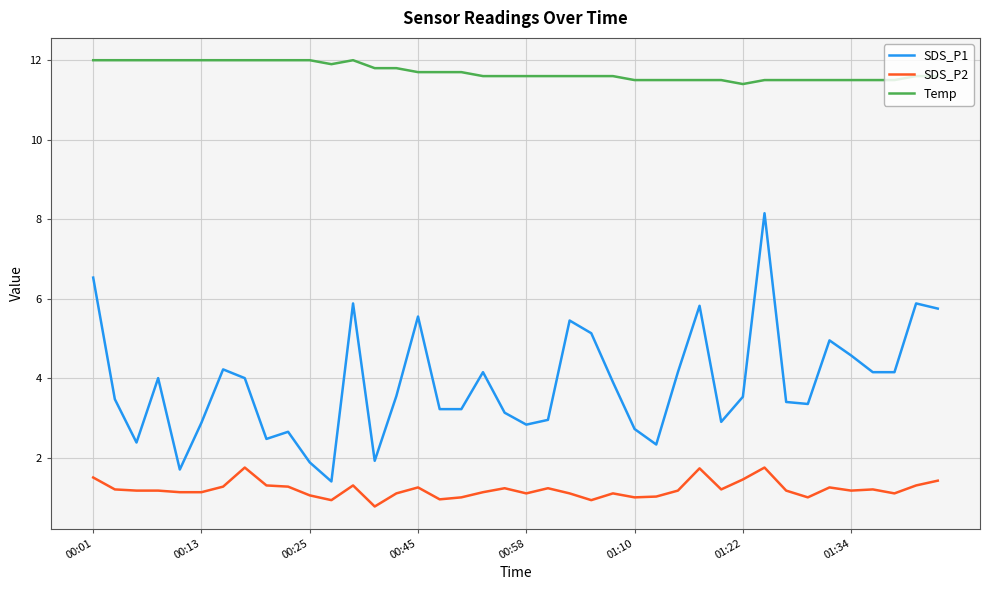

What is the lowest value of the Temp series?

11.4